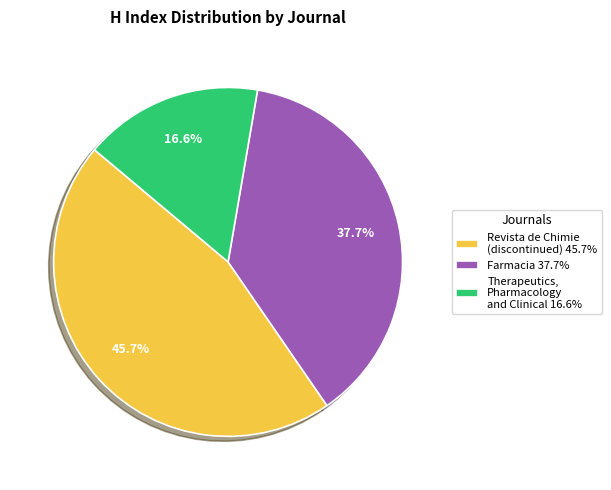

Is Revista de Chimie (discontinued) the majority of the pie?

No